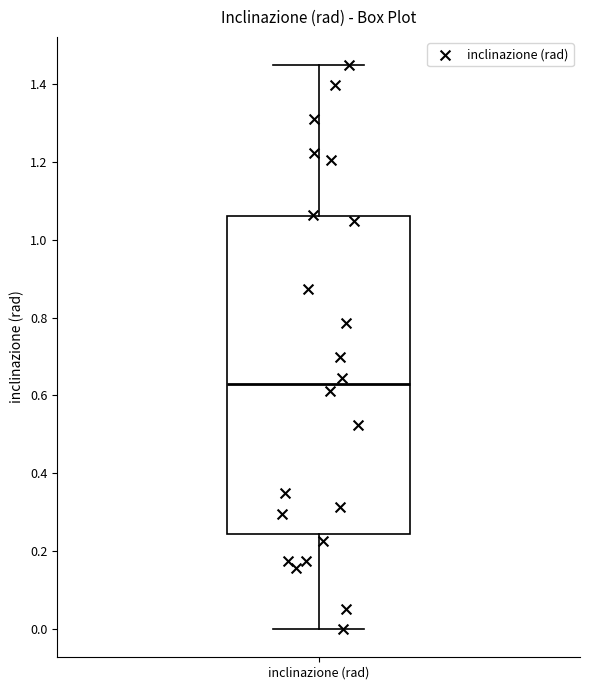

Transcribe this box plot: give where the median line is, the range the box spans, and where the two whiskers end, as read against the y-axis. The values are not printed on the chart, so give them approximately, as read against the axis.

median 0.62, box 0.24 to 1.06, whiskers 0.00 to 1.44